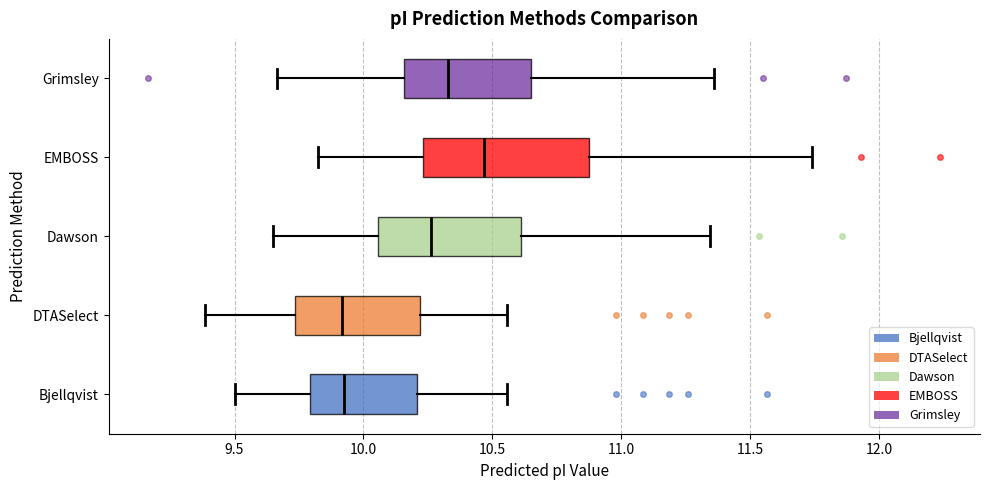

Reading bottom to top, transcribe this box plot: for each box, give where its median line is, the range the box spans, and where its two whiskers end, as read against the x-axis. The values are not printed on the chart, so give them approximately, as read against the axis.

Bjellqvist: median 9.95, box 9.80 to 10.20, whiskers 9.50 to 10.55
DTASelect: median 9.90, box 9.75 to 10.20, whiskers 9.40 to 10.55
Dawson: median 10.25, box 10.05 to 10.60, whiskers 9.65 to 11.35
EMBOSS: median 10.45, box 10.25 to 10.85, whiskers 9.80 to 11.75
Grimsley: median 10.35, box 10.15 to 10.65, whiskers 9.65 to 11.35